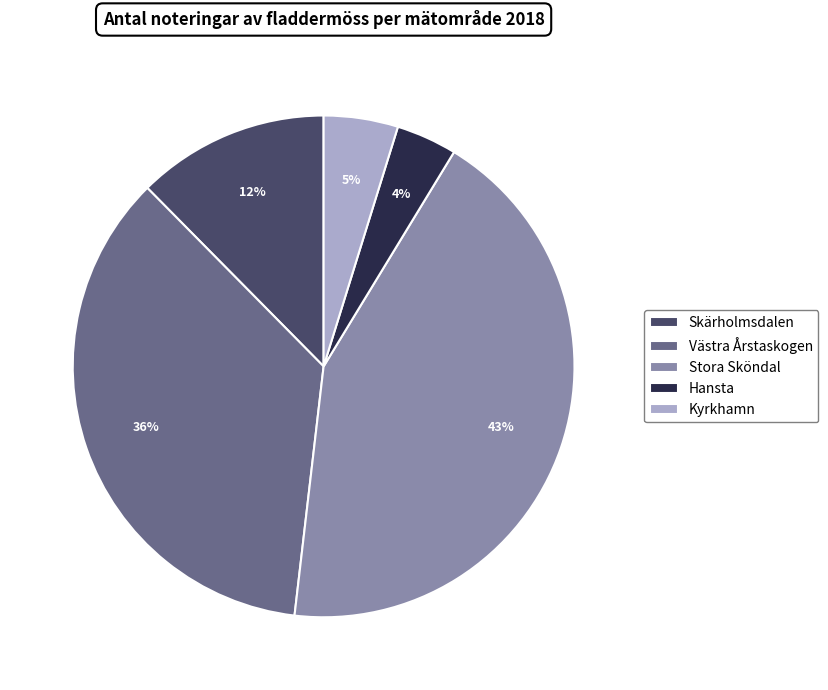

To the nearest percent, what is the combined percentage of Stora Sköndal and Västra Årstaskogen?

79%